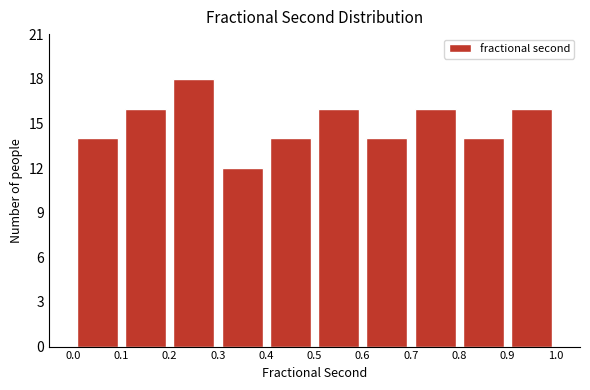

Reading left to right, list every bar in this chart as the range it spans on the x-axis followed by its height. The values are not printed on the chart, so give them approximately, as read against the axis.

0.0 to 0.1: 14
0.1 to 0.2: 16
0.2 to 0.3: 18
0.3 to 0.4: 12
0.4 to 0.5: 14
0.5 to 0.6: 16
0.6 to 0.7: 14
0.7 to 0.8: 16
0.8 to 0.9: 14
0.9 to 1.0: 16